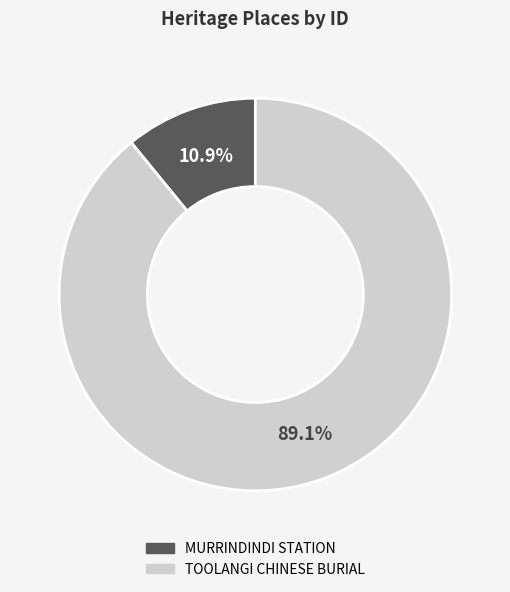

To the nearest percent, what is the difference between the largest and smallest slice percentages?

78%